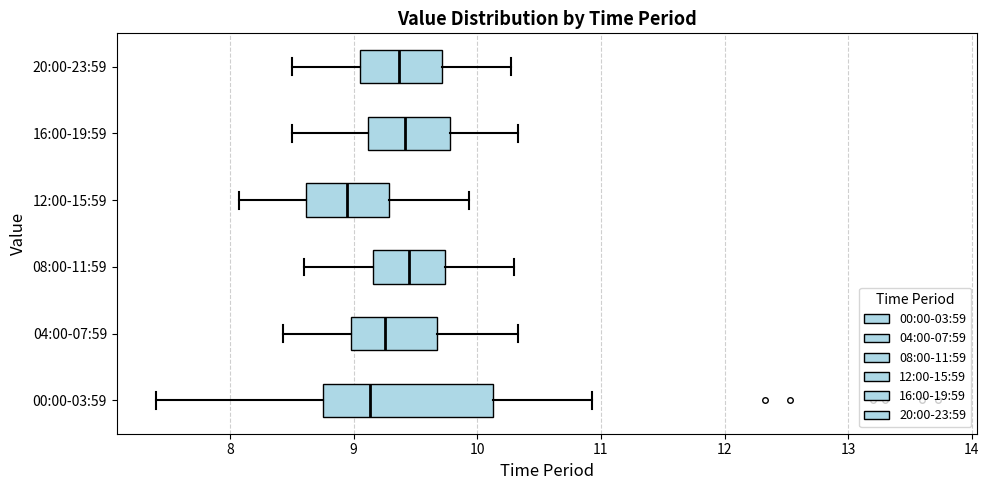

Which box is the widest, from its left edge to its right edge?

00:00-03:59